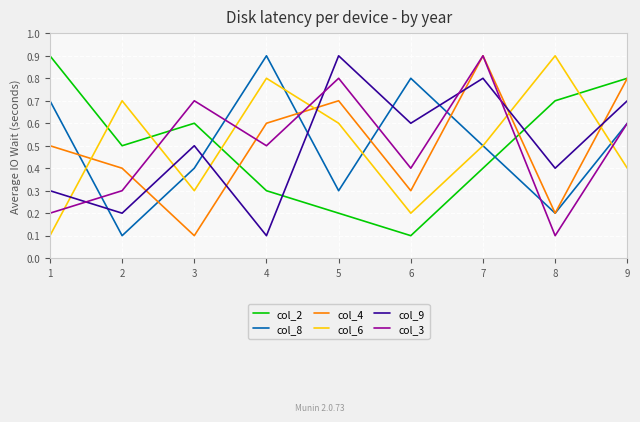

Rank the categories by col_9 value from highest to lowest.

5, 7, 9, 6, 3, 8, 1, 2, 4